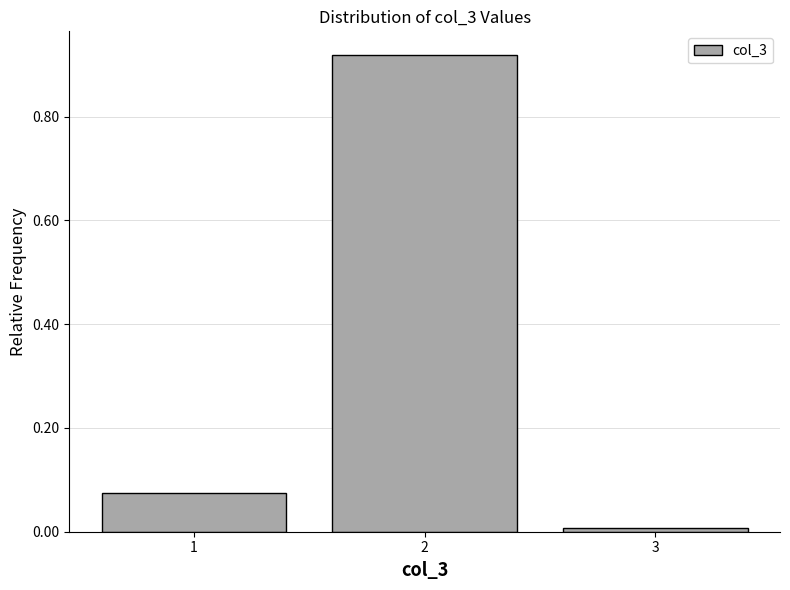

How tall is the bar that spans 0.5 to 1.5 on the x-axis? The values are not printed on the chart, so give them approximately, as read against the axis.

0.08